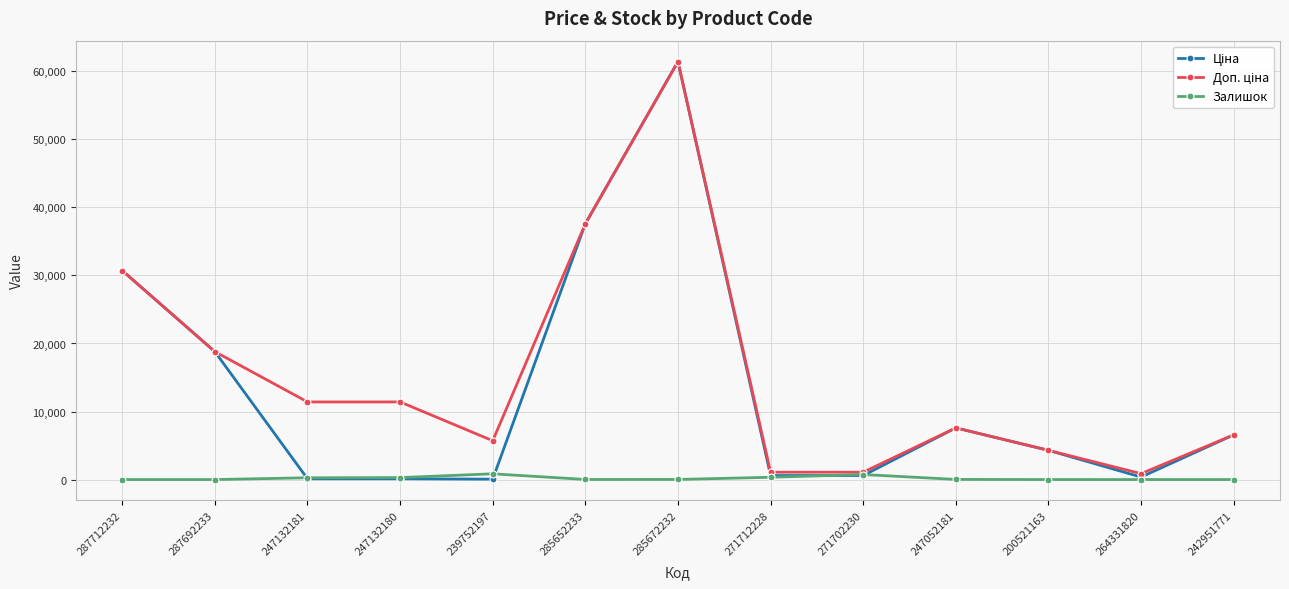

What position from the right is 247052181?

4